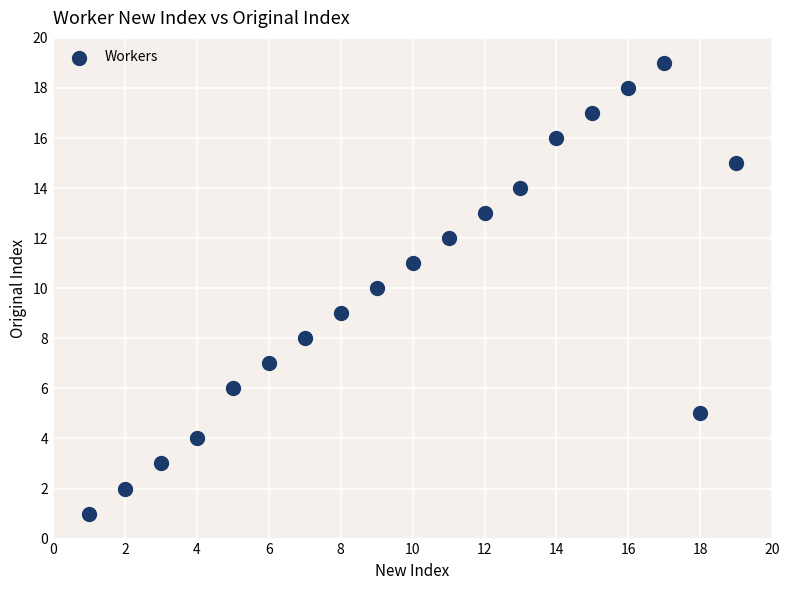

What is the range of X values (max minus min)?

18